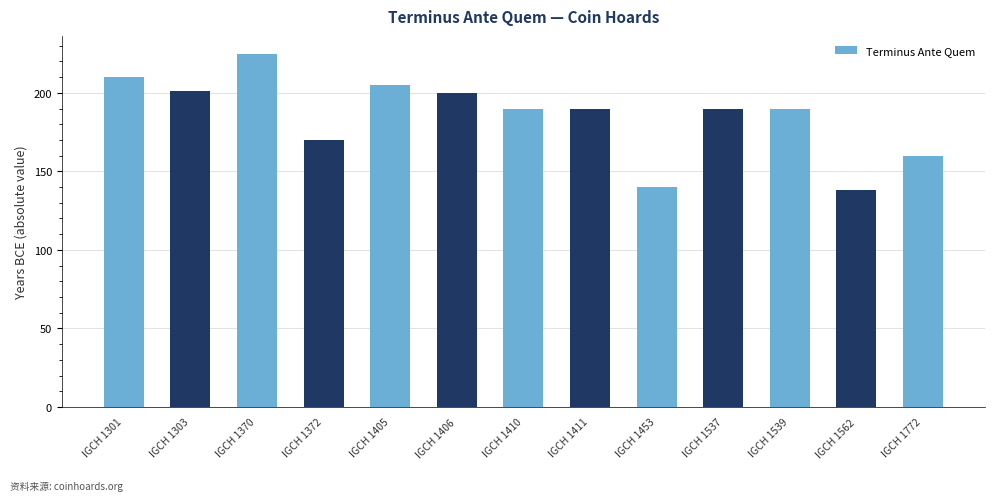

Which category has the lowest value across all series?

IGCH 1562